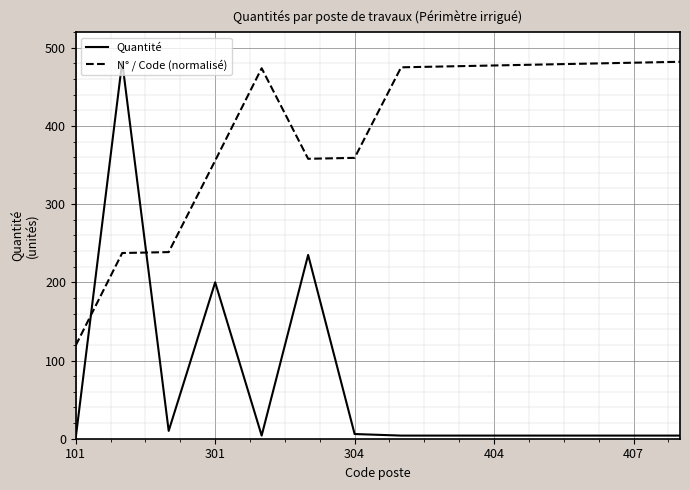

What is the difference between the maximum and minimum values in the Quantité series?

481.0